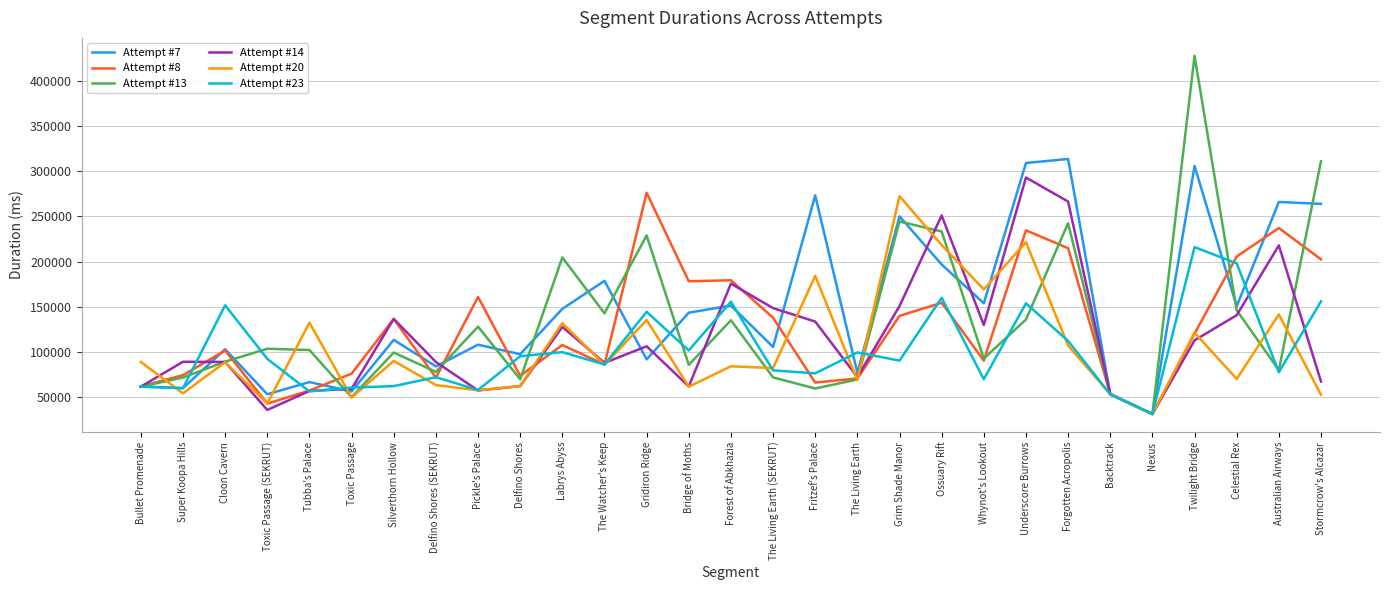

Which series has the widest spread of values?

Attempt #13